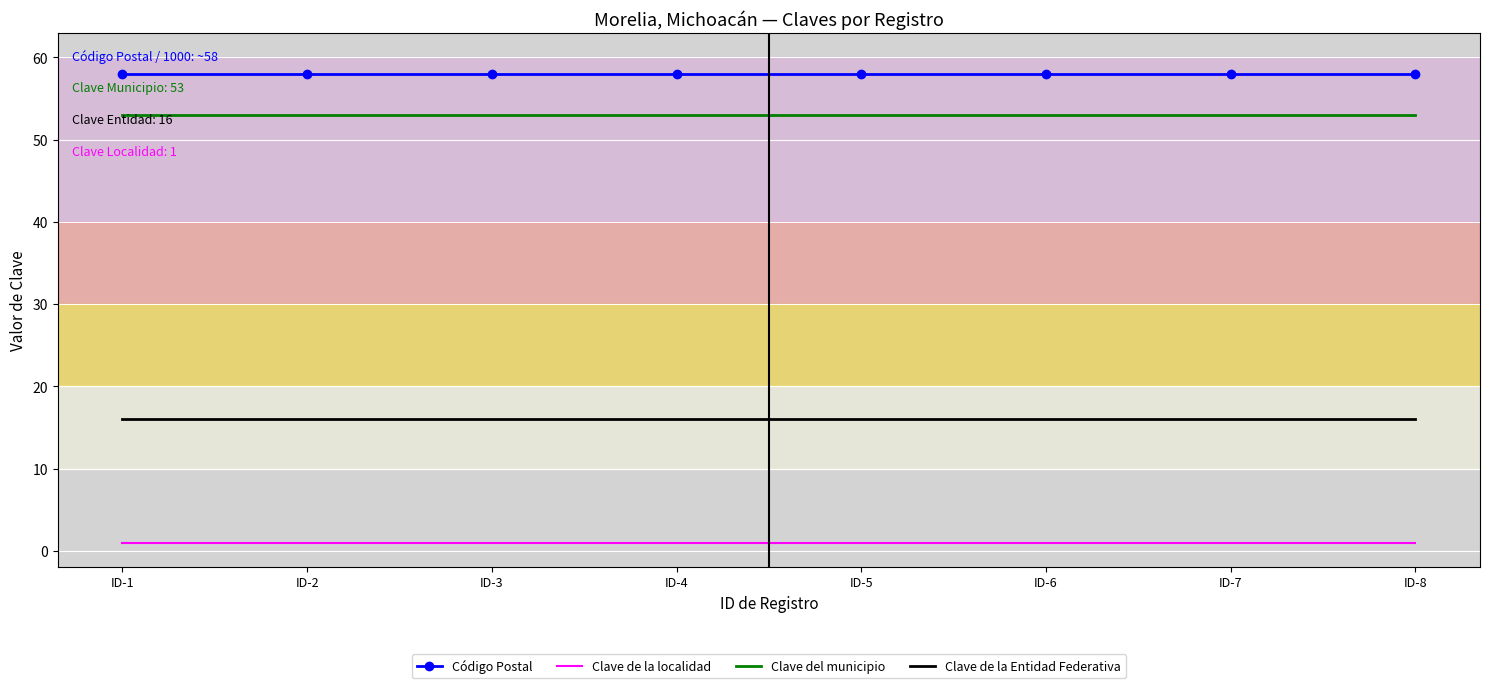

Rank the series by their maximum value, from lowest to highest.

Clave de la localidad, Clave de la Entidad Federativa, Clave del municipio, Código Postal